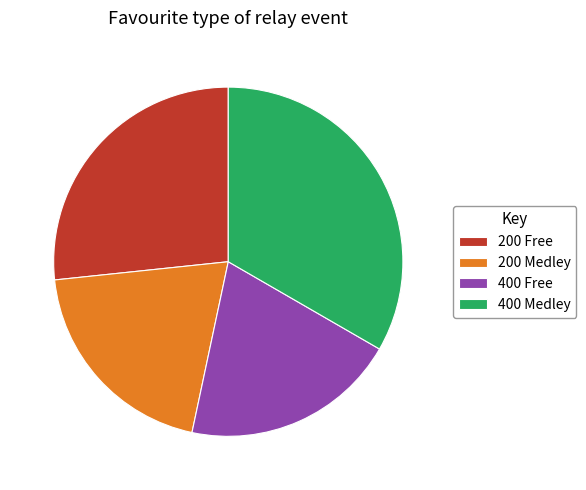

Count the number of slices in the pie.

4